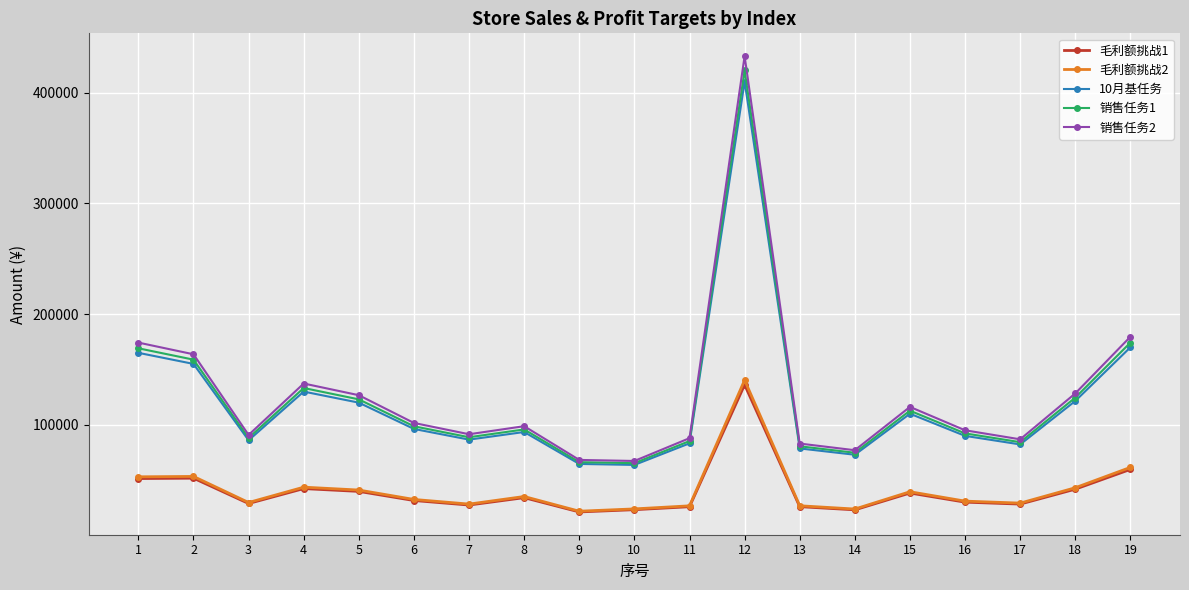

True or false: 销售任务1 has a value of 230695.6 at 2.

False